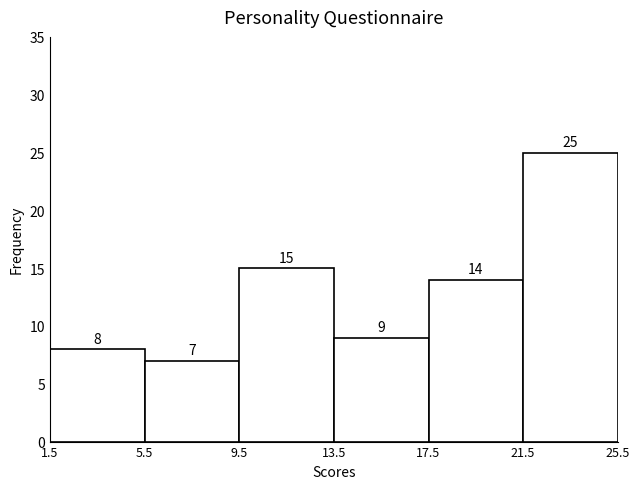

Reading left to right, transcribe this chart: for each bar, give the range it covers on the x-axis and its height.

1.5 to 5.5: 8
5.5 to 9.5: 7
9.5 to 13.5: 15
13.5 to 17.5: 9
17.5 to 21.5: 14
21.5 to 25.5: 25